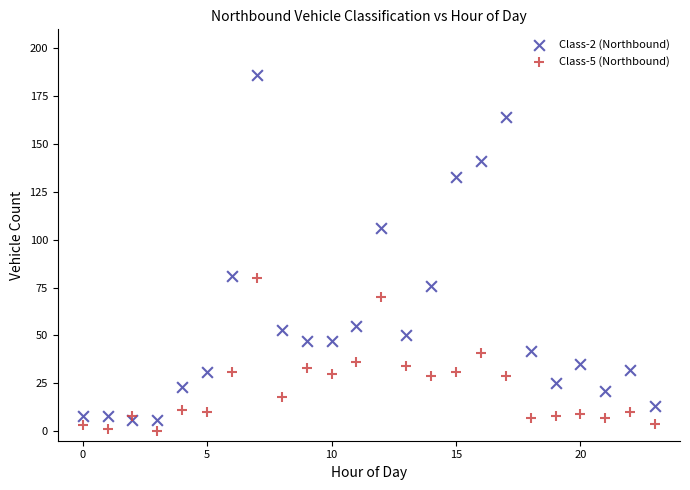

What are all the series names shown in the legend?

Class-2 (Northbound), Class-5 (Northbound)